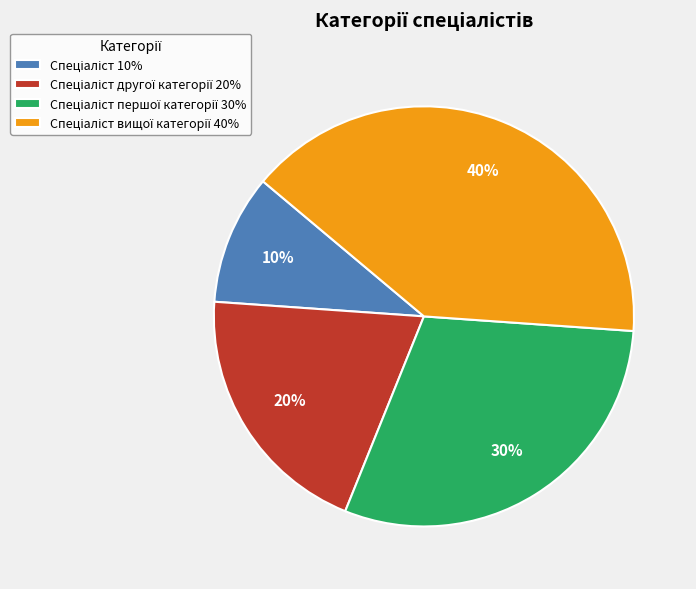

Does any single category account for the majority?

No